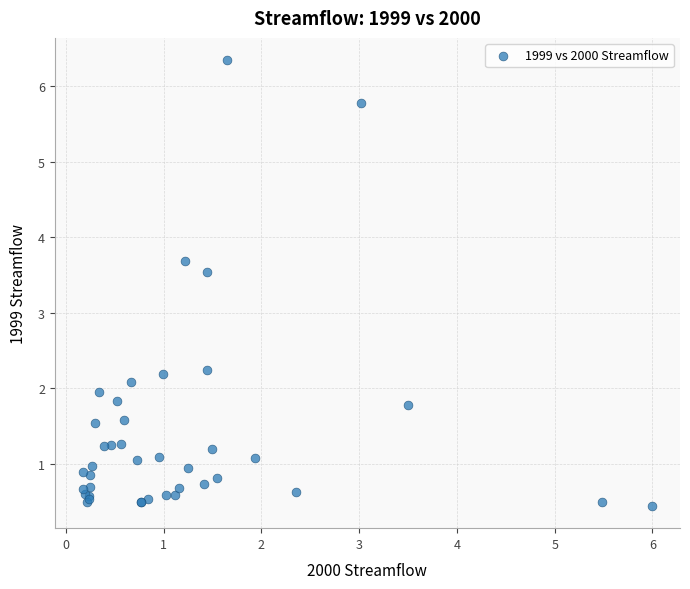

What Y value in the scatter plot is closest to 3?

3.5